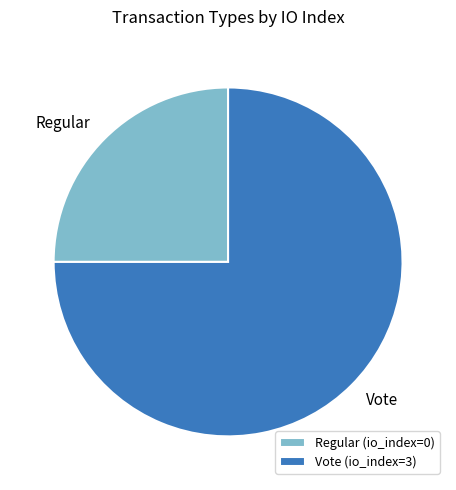

Combined, do Vote and Regular account for over 50%?

Yes